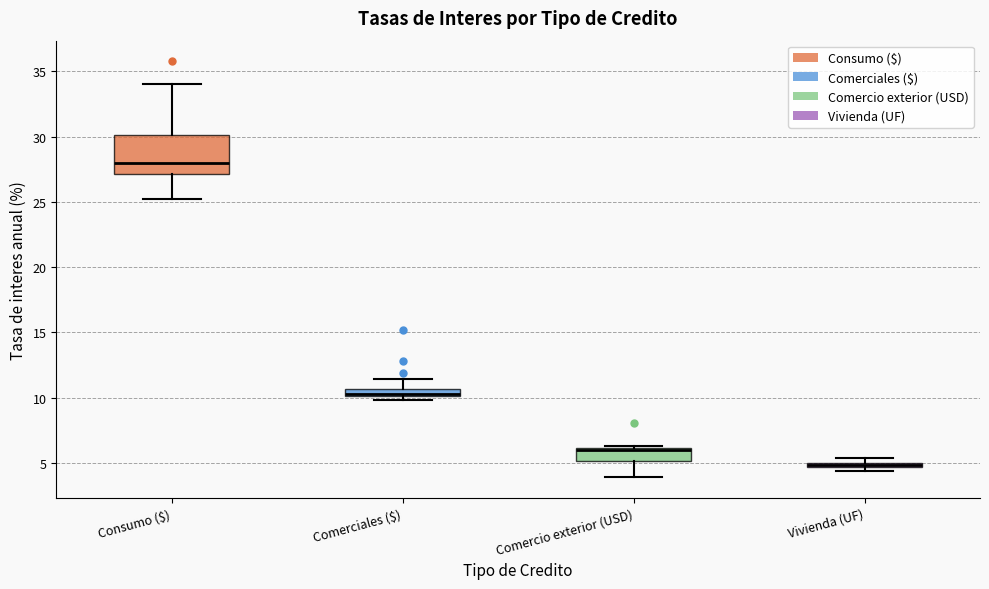

Where is the upper edge of the box for Vivienda (UF) on the y-axis? The values are not printed on the chart, so give them approximately, as read against the axis.

5.0